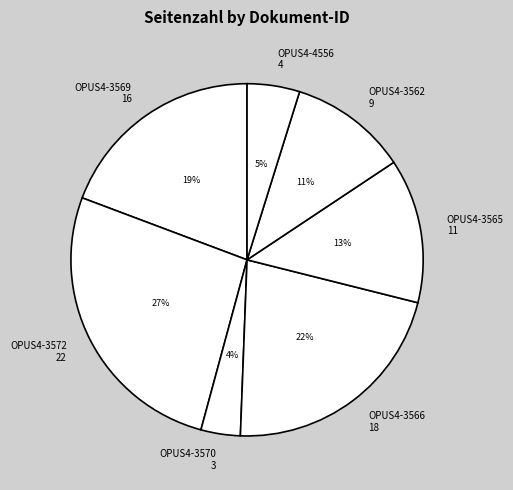

Which has a higher value, OPUS4-3565 or OPUS4-3572?

OPUS4-3572